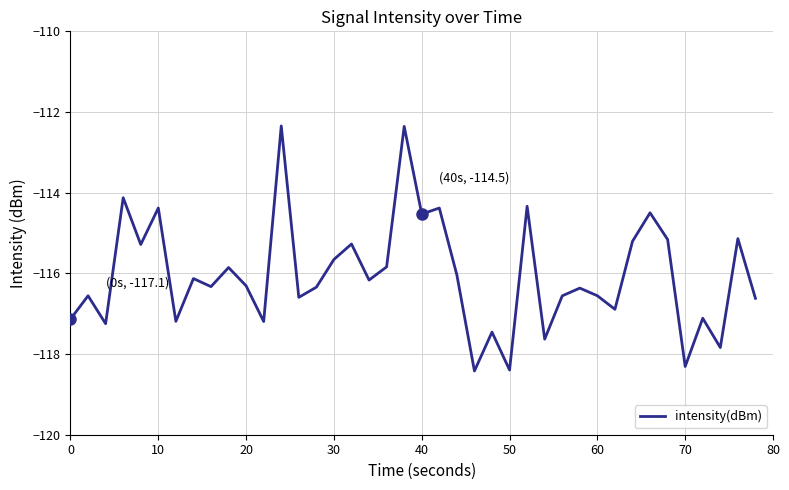

Does the chart have visible grid lines?

Yes